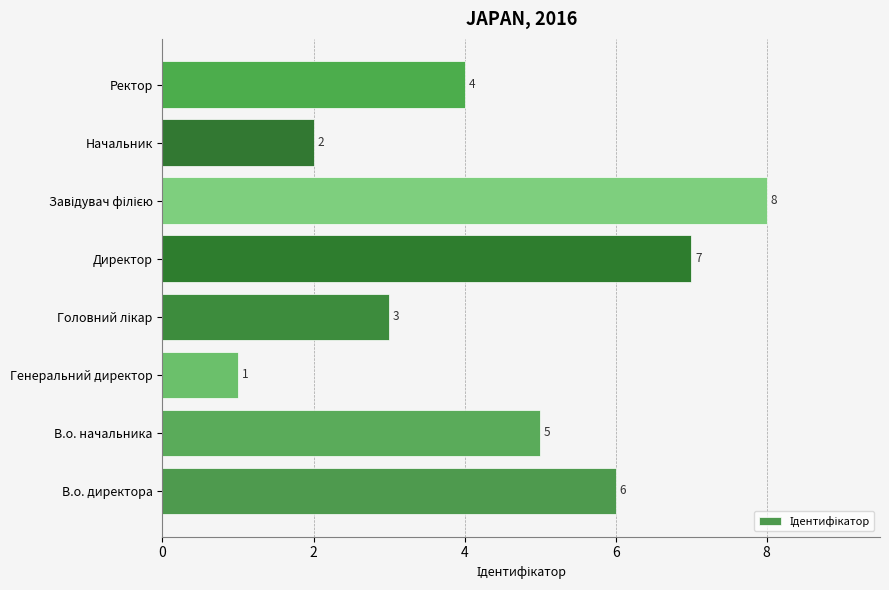

What is the minimum value shown in the chart?

1